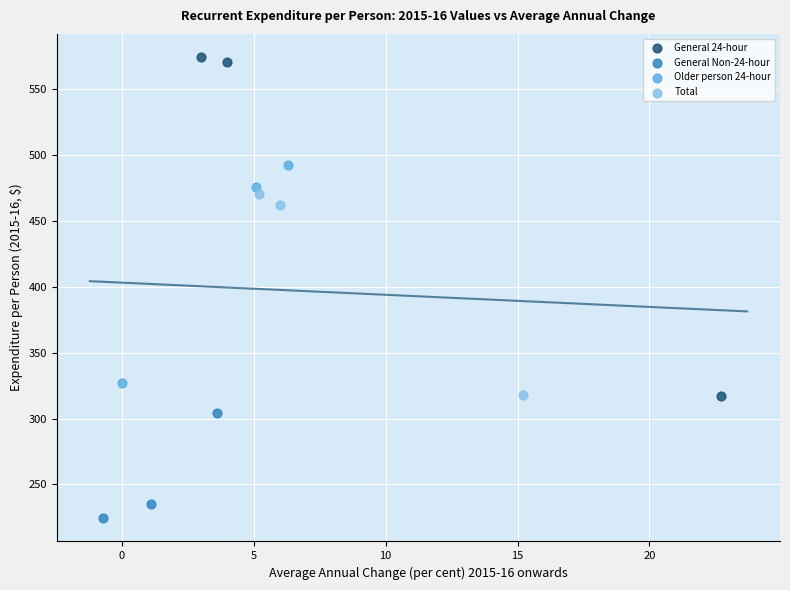

Which series contains the lowest Y value?

General Non-24-hour